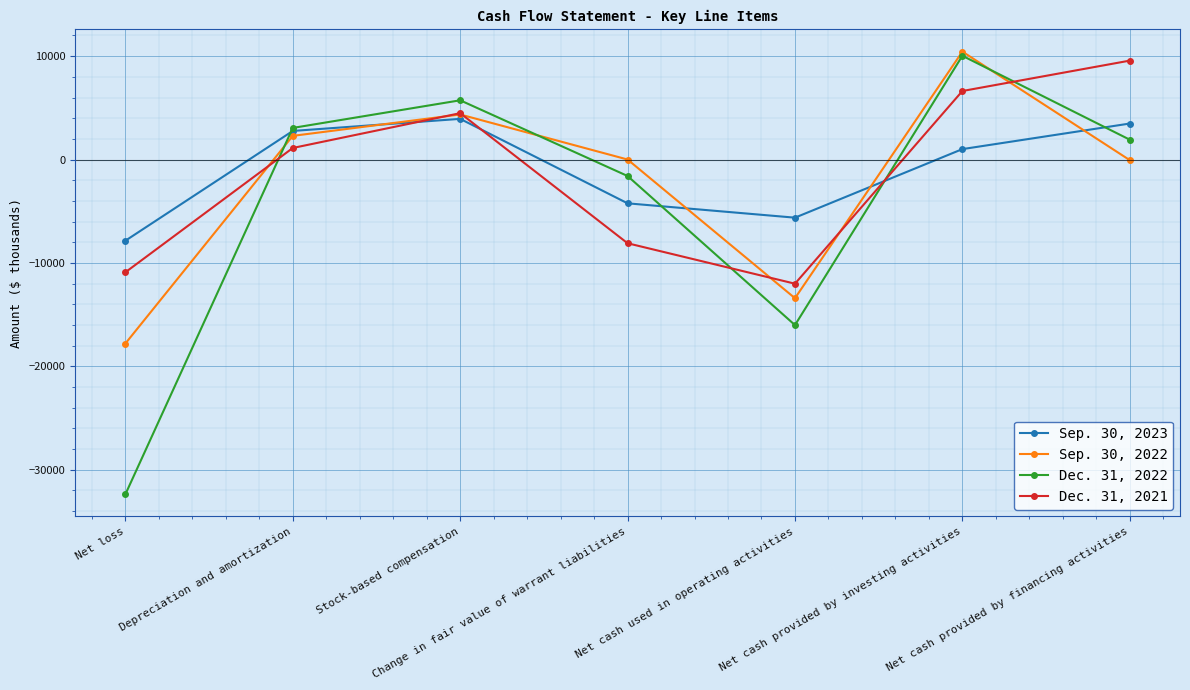

In Dec. 31, 2021, how many points are higher than both neighbors (excluding endpoints)?

1